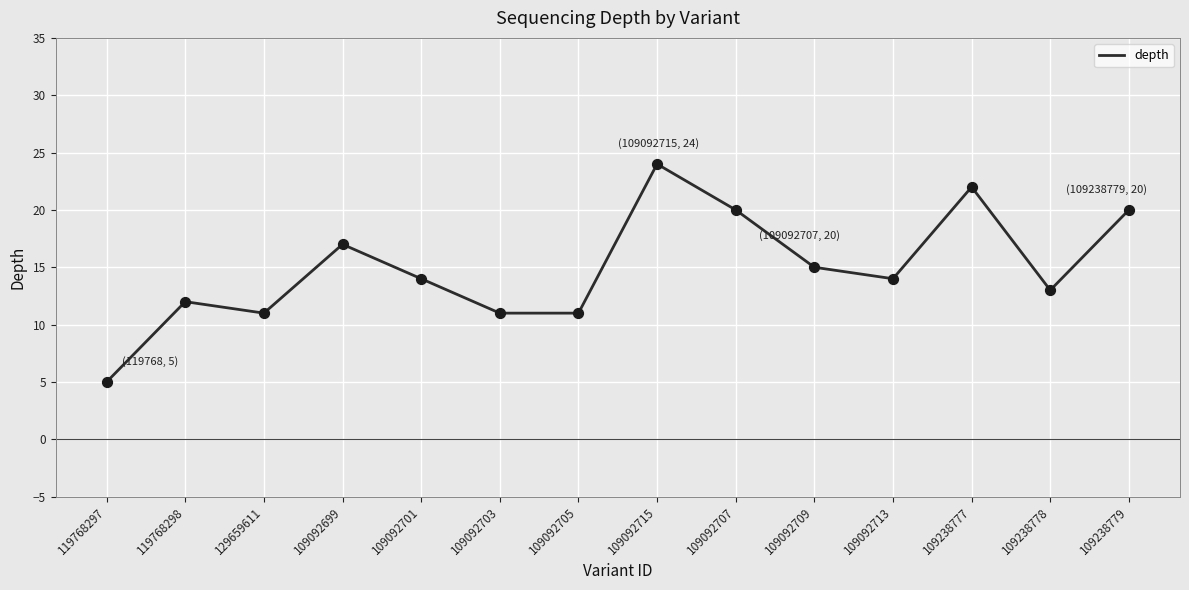

What is the ratio of the value at 109092703 to the value at 129659611?

1.0